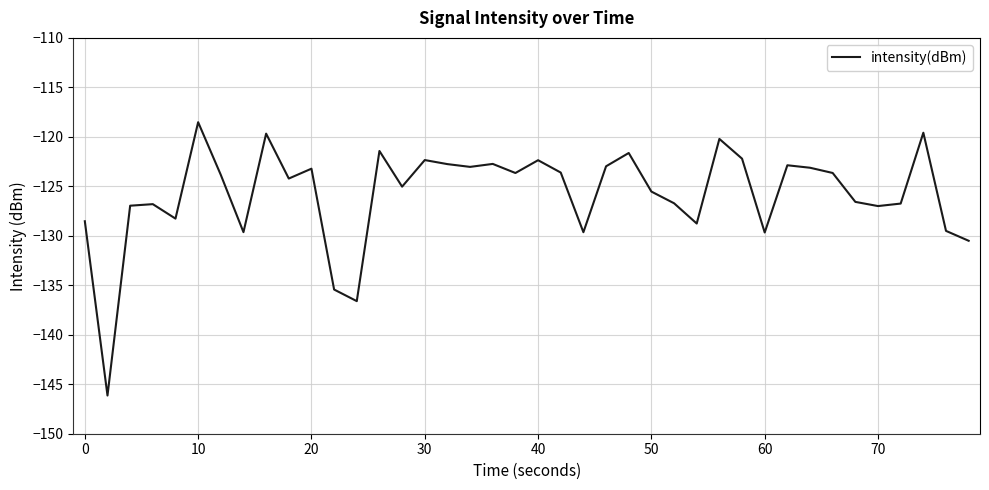

What is the minimum value shown in the chart?

-146.1